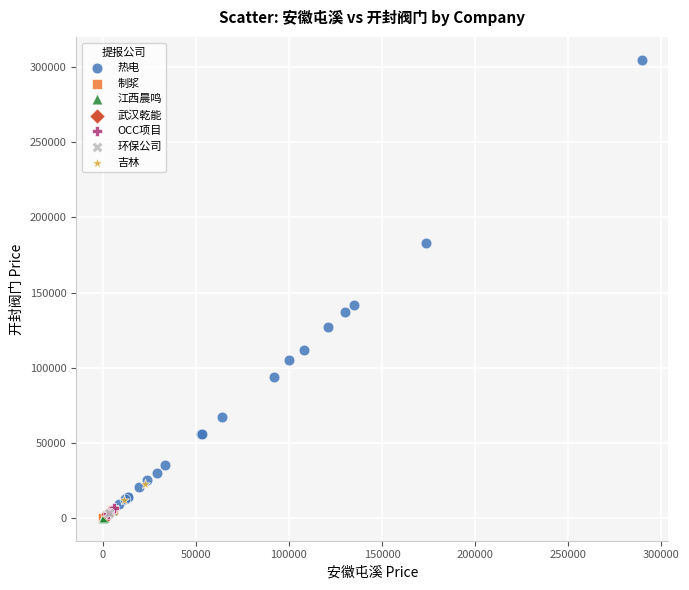

Which series contains the highest Y value?

热电